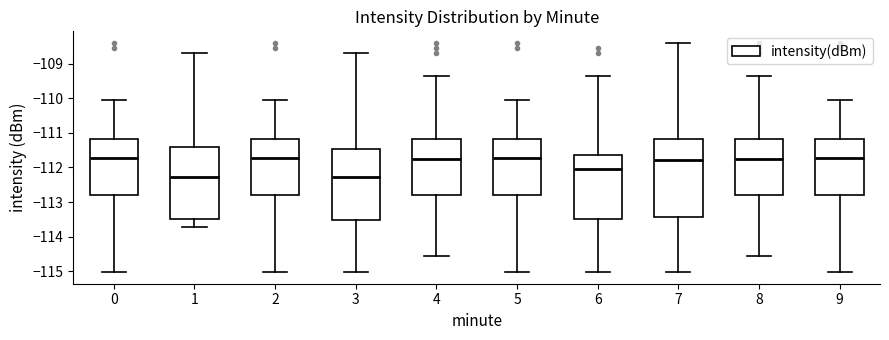

Where is the upper edge of the box at x = 9 on the y-axis? The values are not printed on the chart, so give them approximately, as read against the axis.

-111.2